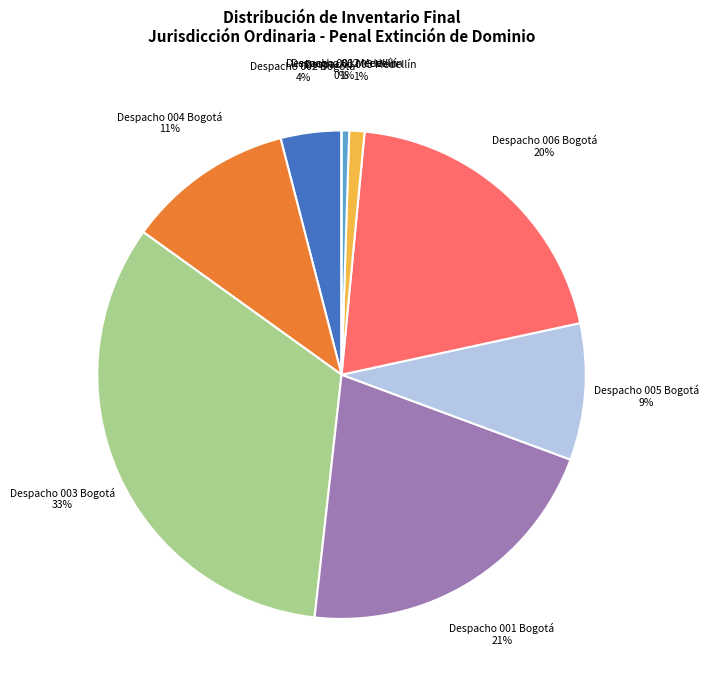

To the nearest percent, what is the difference between the Despacho 001 Medellín and Despacho 003 Medellín slice percentages?

1%